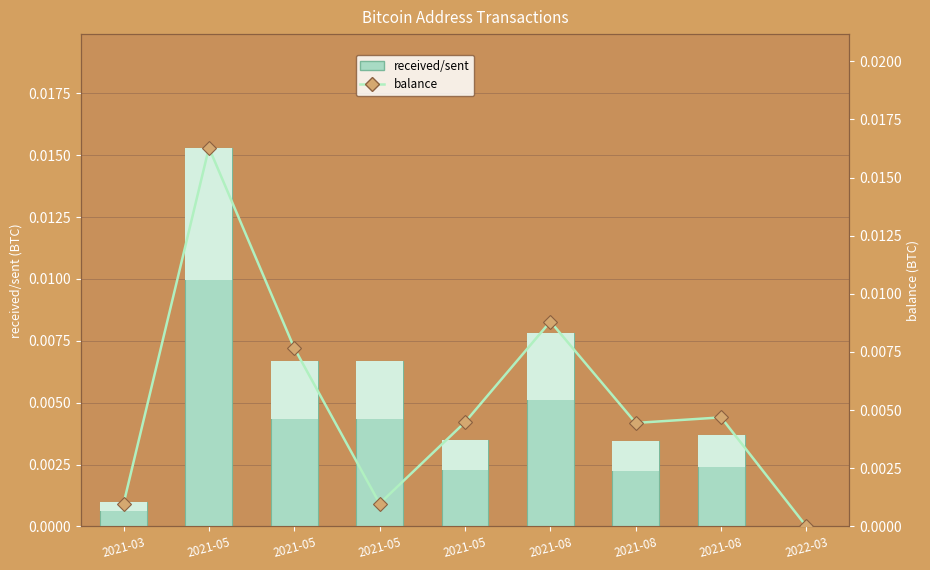

Count the number of data series in this chart.

2